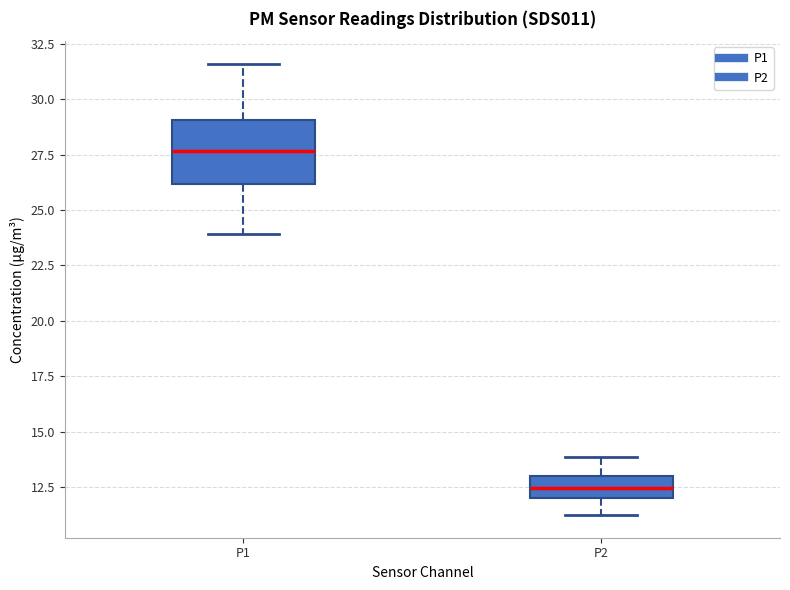

Which box has the lowest median line?

P2